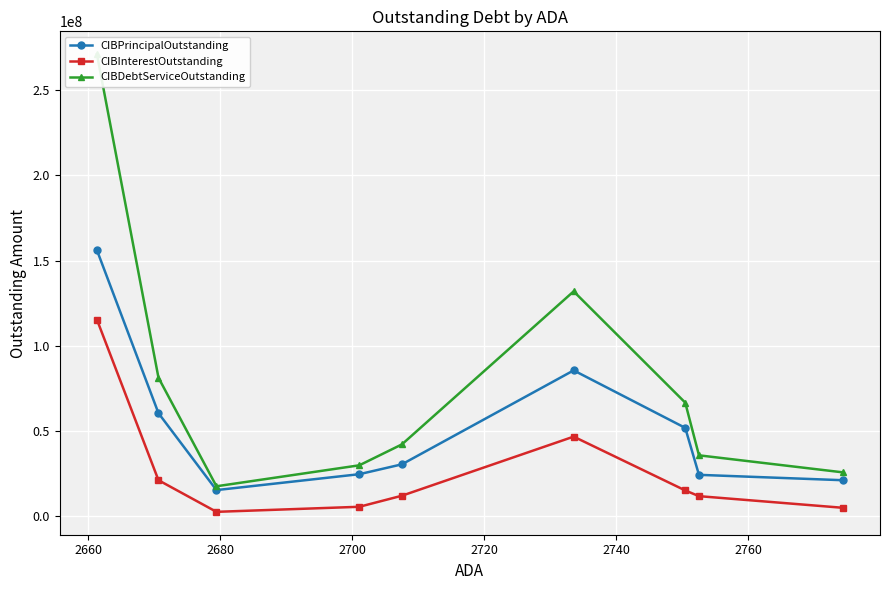

True or false: CIBPrincipalOutstanding has more than 2 interior local peaks.

False